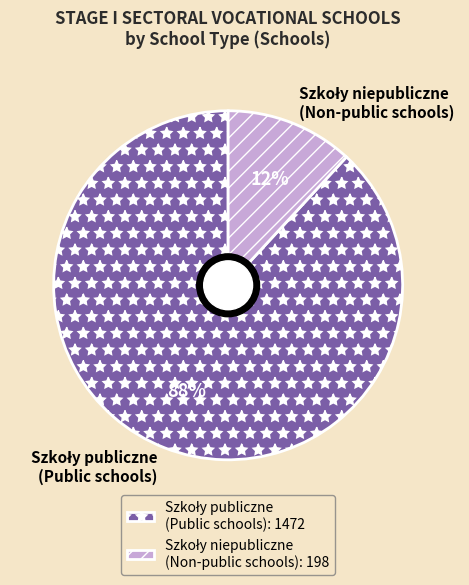

To the nearest percent, what is the average slice percentage?

50%